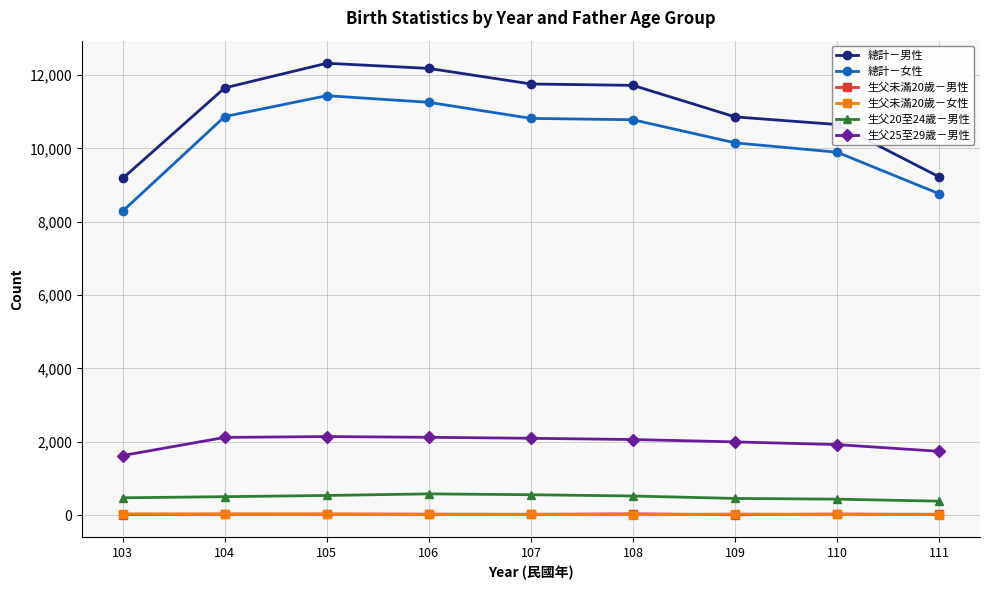

Read the 總計－女性 value at 105.

11434